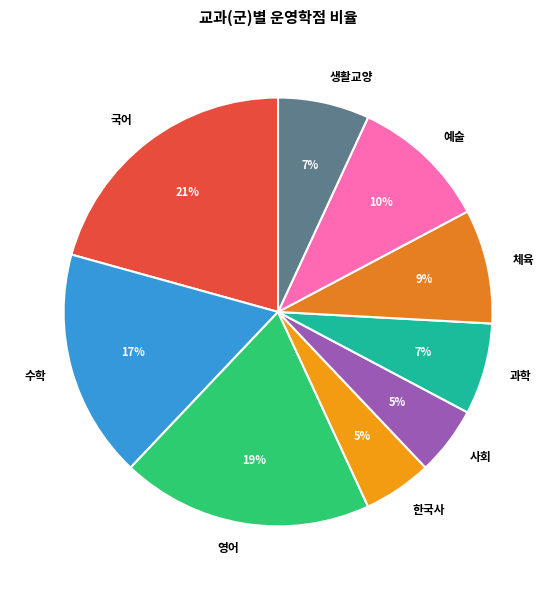

Which slice is the largest?

국어